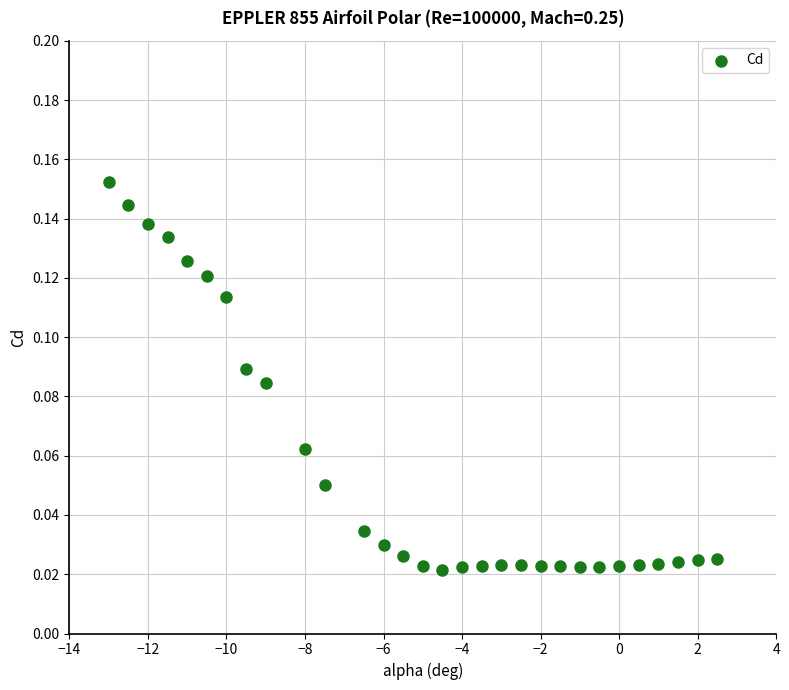

What is the range of X values (max minus min)?

15.5